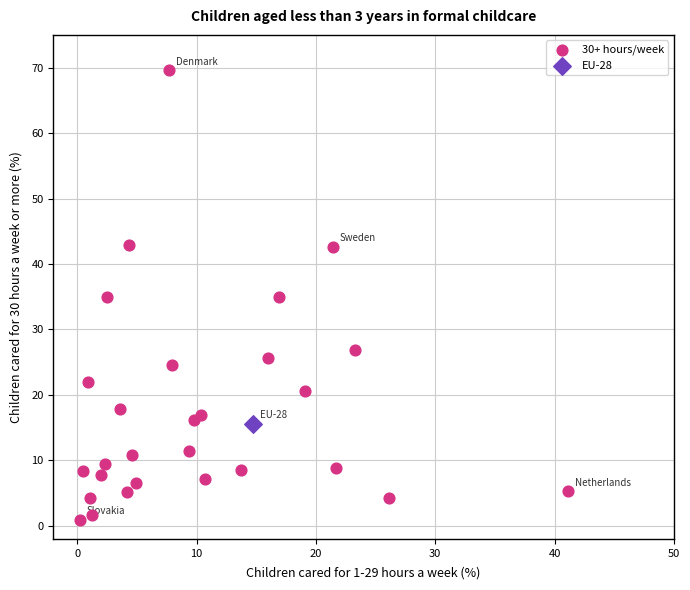

What are all the series names shown in the legend?

30+ hours/week, EU-28